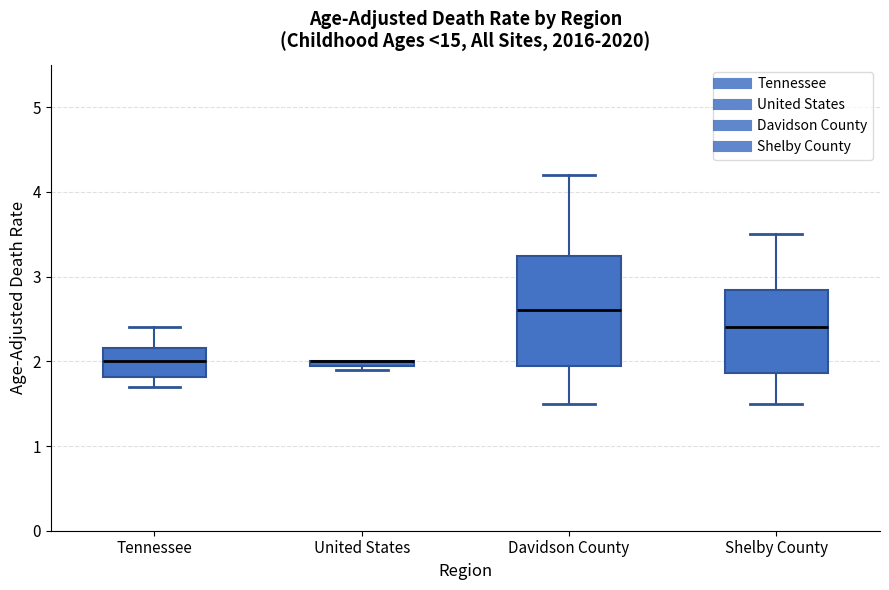

Comparing the boxes themselves (not the whiskers), which one is the tallest?

Davidson County